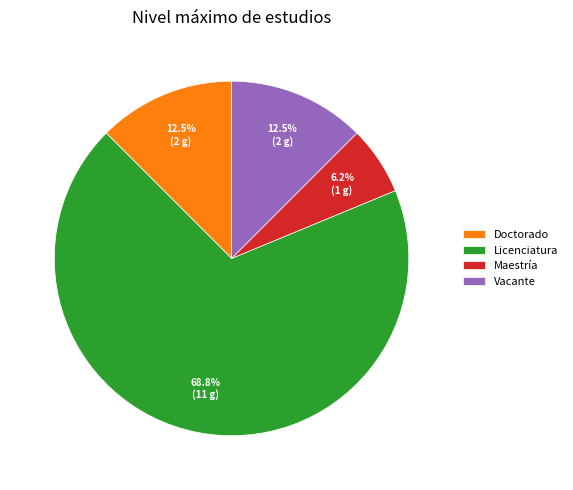

What is the ratio of the value at Doctorado to the value at Vacante?

1.0